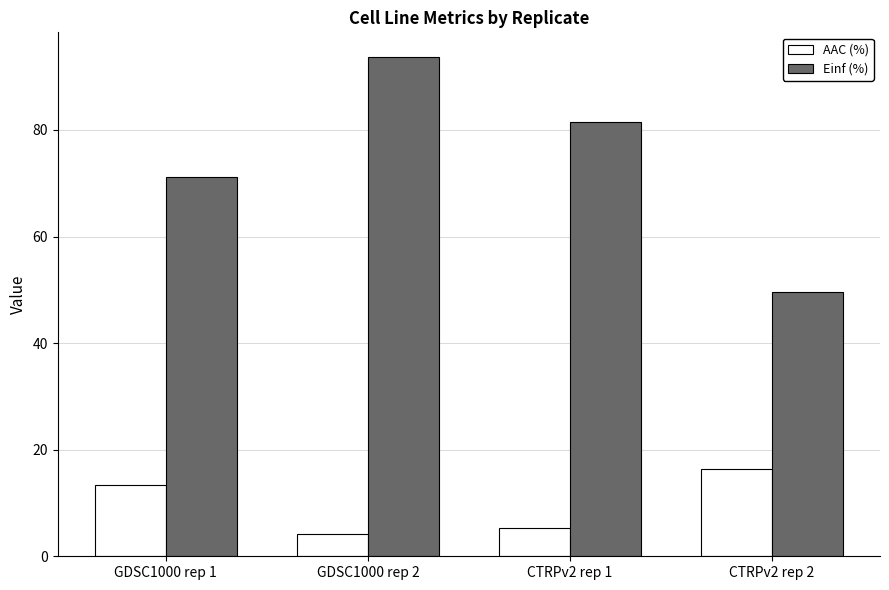

Reading right to left, what are all the values shown in this chart?

AAC (%): CTRPv2 rep 2=16.3	CTRPv2 rep 1=5.3	GDSC1000 rep 2=4.1	GDSC1000 rep 1=13.4
Einf (%): CTRPv2 rep 2=49.7	CTRPv2 rep 1=81.5	GDSC1000 rep 2=93.6	GDSC1000 rep 1=71.1